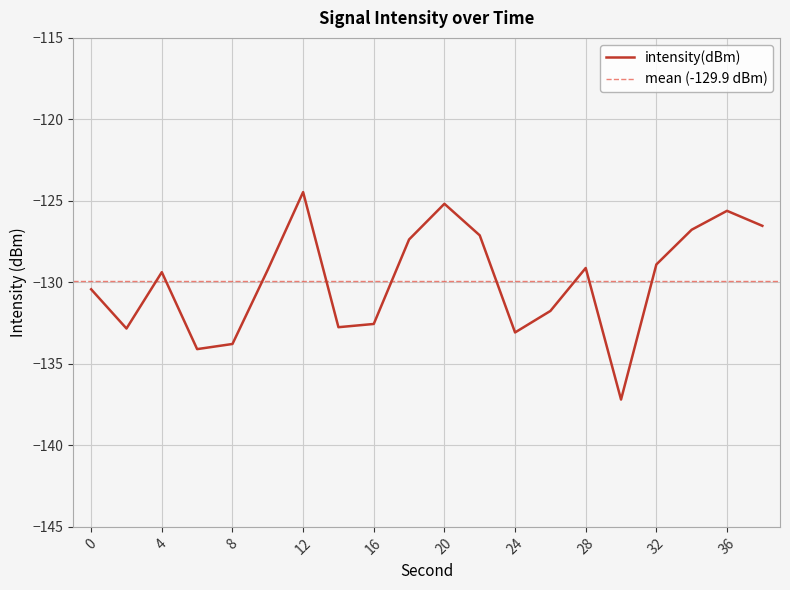

Rank the categories by value from lowest to highest.

30, 6, 8, 24, 2, 14, 16, 26, 0, 4, 10, 28, 32, 18, 22, 34, 38, 36, 20, 12